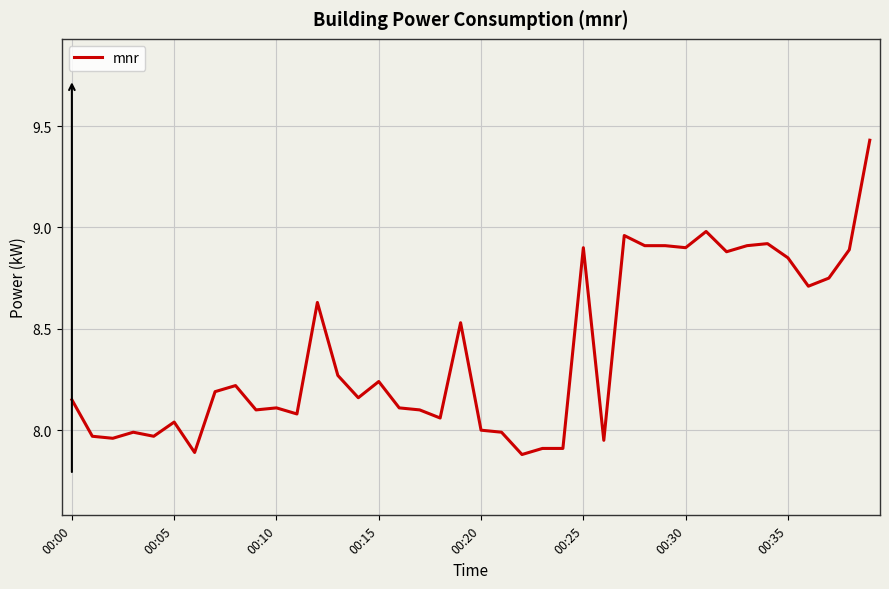

What is the minimum value shown in the chart?

7.9